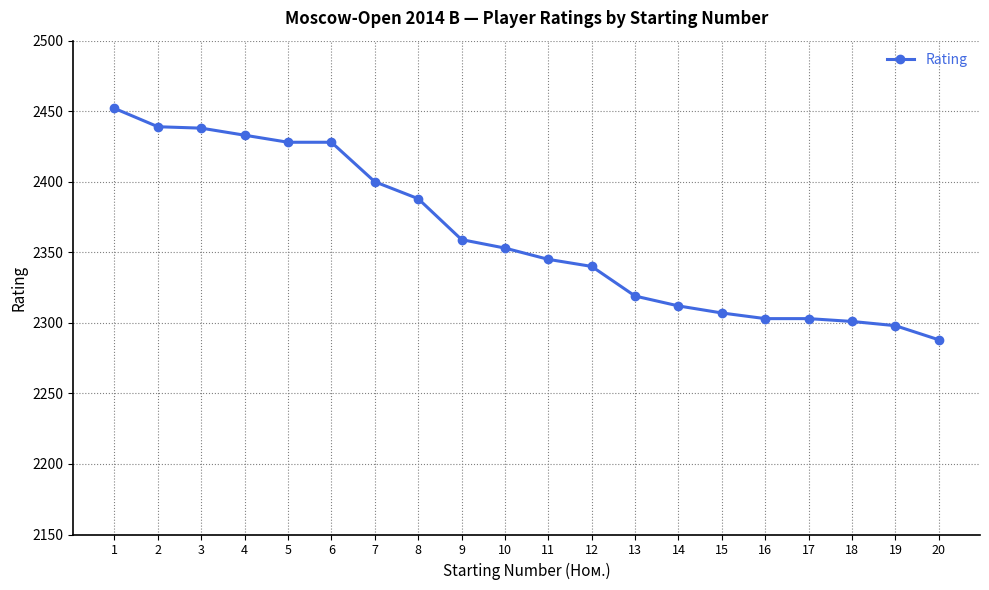

Approximately how many times larger is the value at 5 compared to 12?

1.0